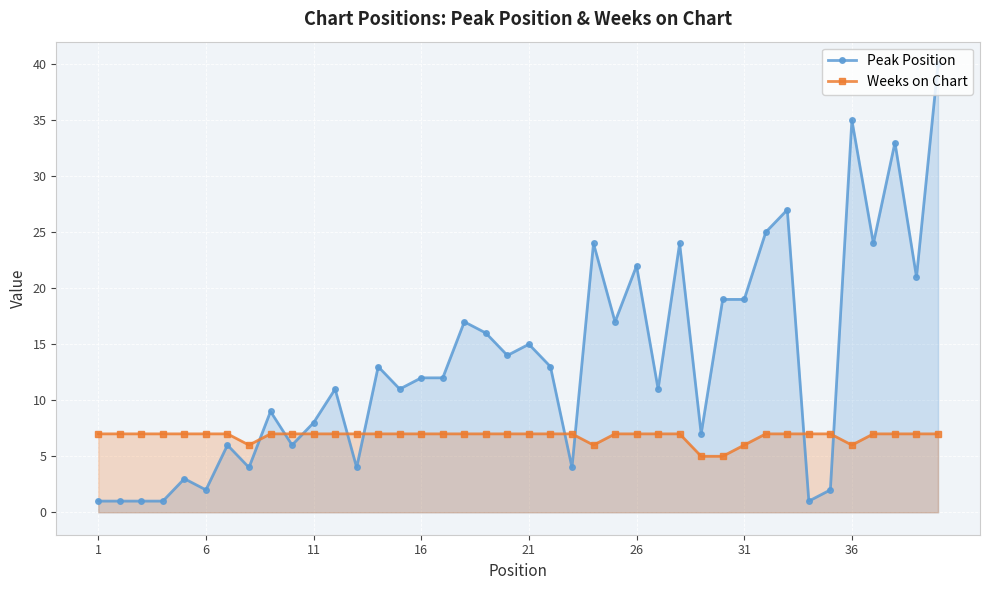

What is the maximum value for Peak Position?

40